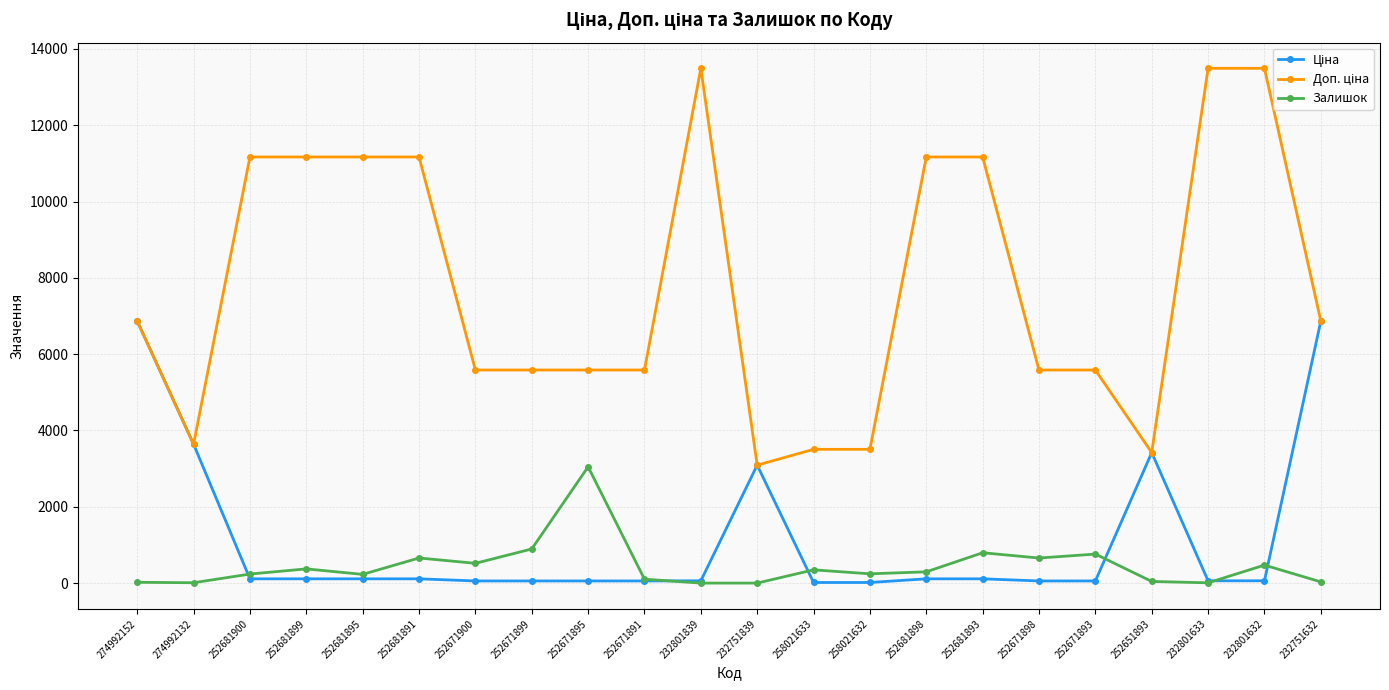

True or false: Залишок has more than 0 points higher than both neighbors.

True